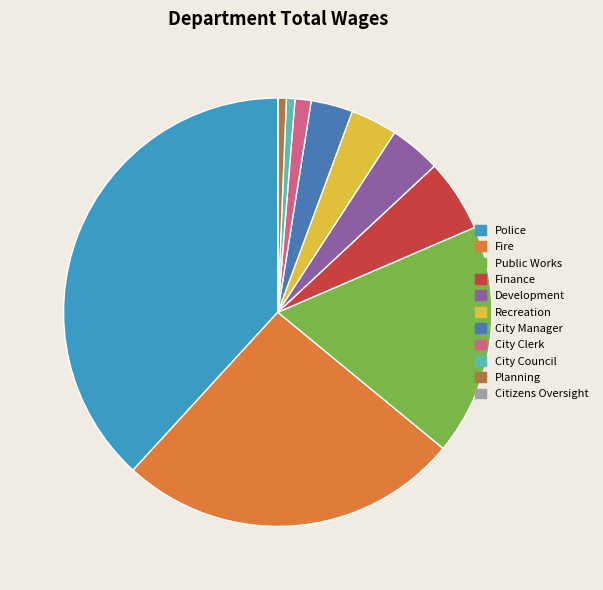

To the nearest percent, what is the difference between the Police and Public Works slice percentages?

21%